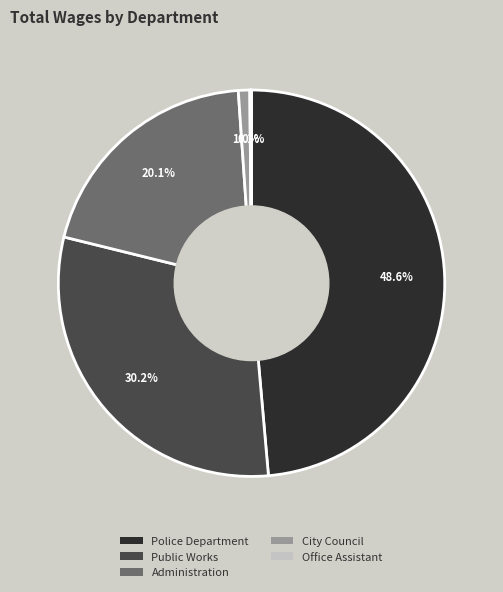

Combined, what portion of the pie is Police Department and City Council?

49.6%